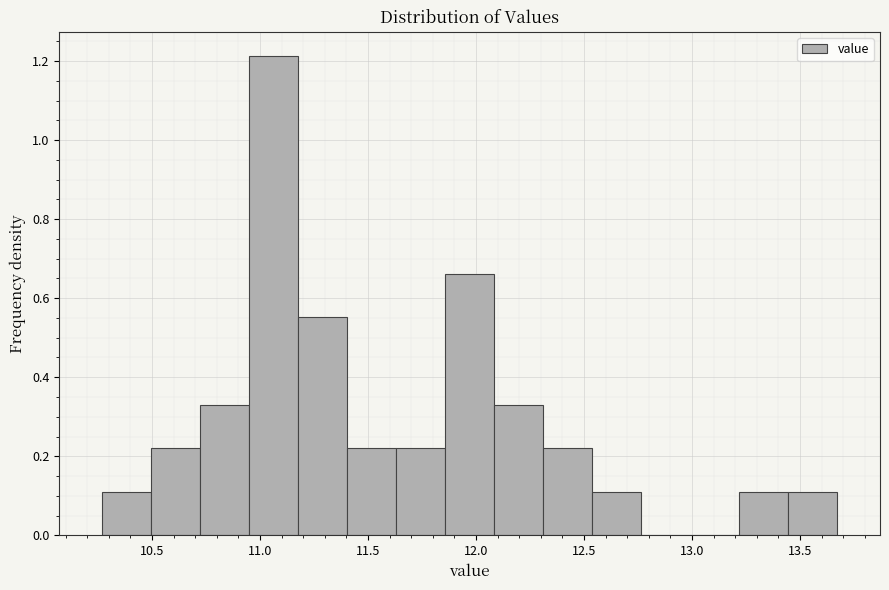

Over which range of the x-axis is the bar tallest?

10.95 to 11.20